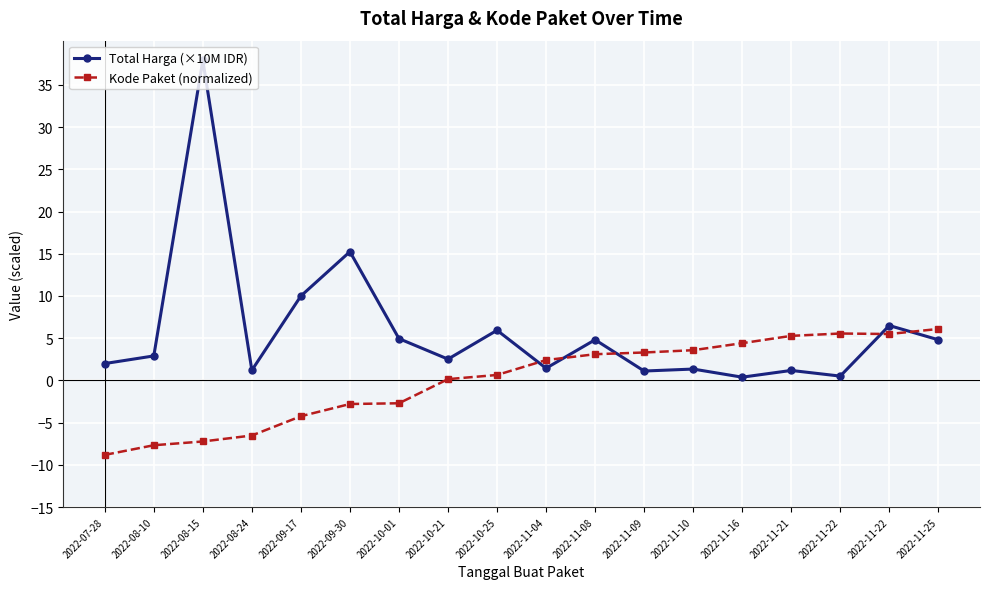

In Total Harga (×10M IDR), how many points are higher than both neighbors (excluding endpoints)?

7